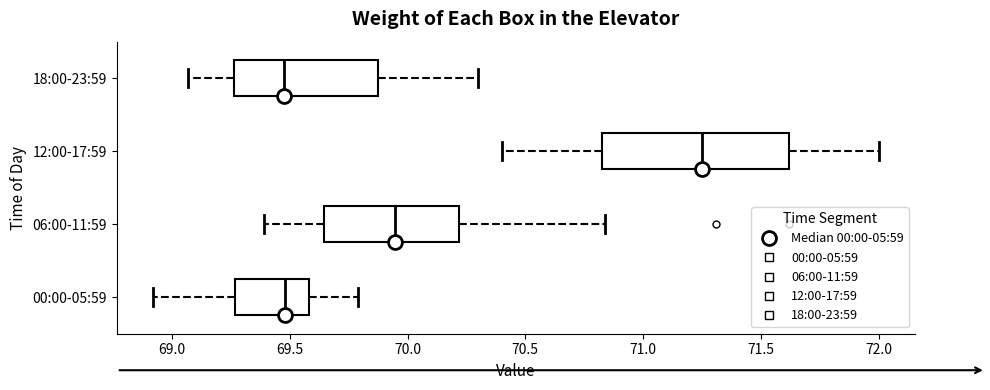

Reading bottom to top, read every box against the x-axis: the position of its median line, the range the box covers, and the ends of its whiskers. The values are not printed on the chart, so give them approximately, as read against the axis.

00:00-05:59: median 69.50, box 69.25 to 69.60, whiskers 68.90 to 69.80
06:00-11:59: median 69.95, box 69.65 to 70.20, whiskers 69.40 to 70.85
12:00-17:59: median 71.25, box 70.85 to 71.60, whiskers 70.40 to 72.00
18:00-23:59: median 69.50, box 69.25 to 69.90, whiskers 69.05 to 70.30